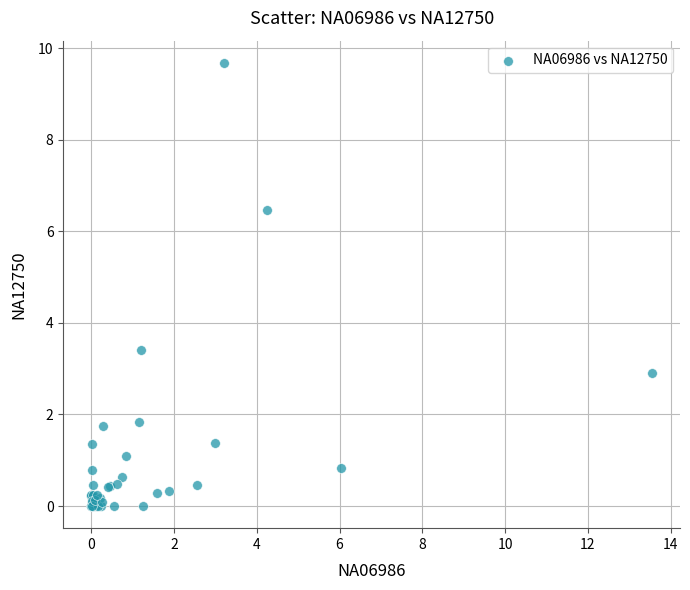

What Y value in the scatter plot is closest to 4?

3.4